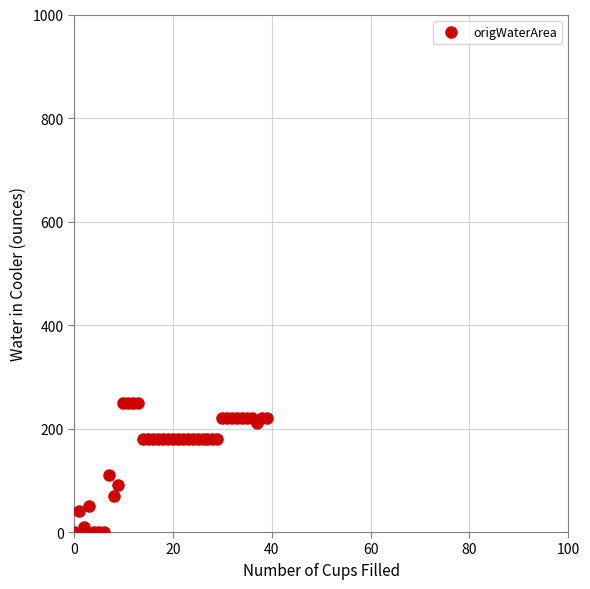

What Y value in the scatter plot is closest to 125?

110